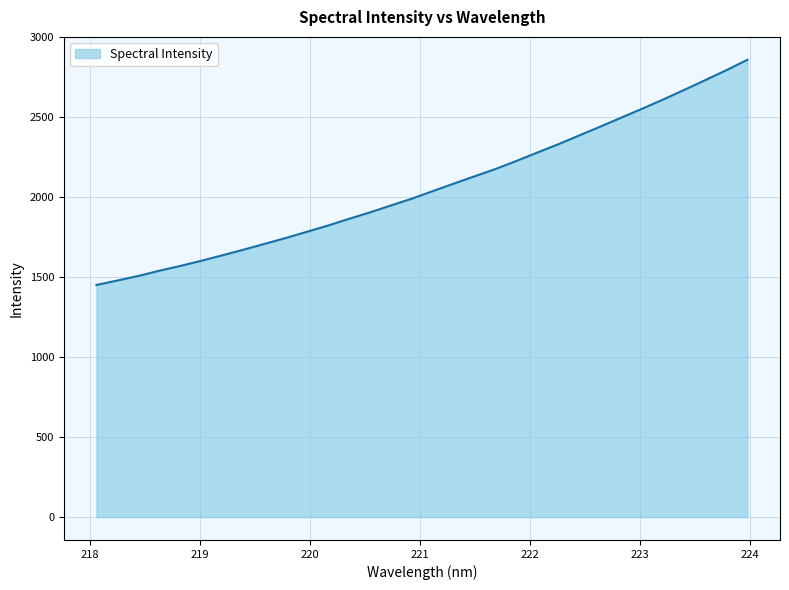

What is the maximum value shown in the chart?

2860.1